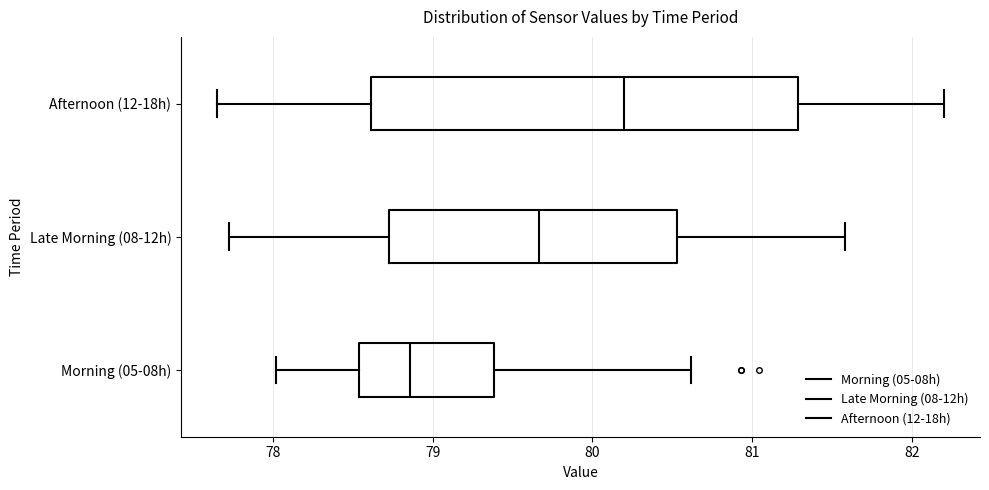

Which box has the furthest to the right median line?

Afternoon (12-18h)